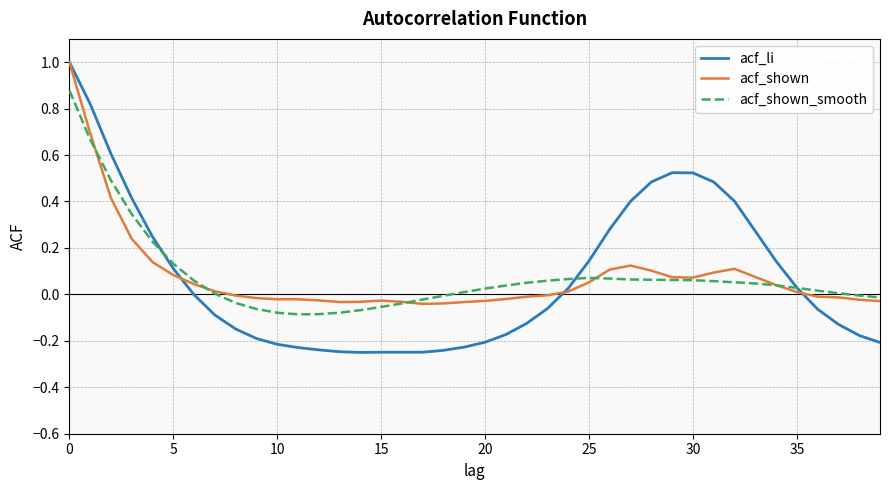

Is this an area chart (filled region under the line)?

No